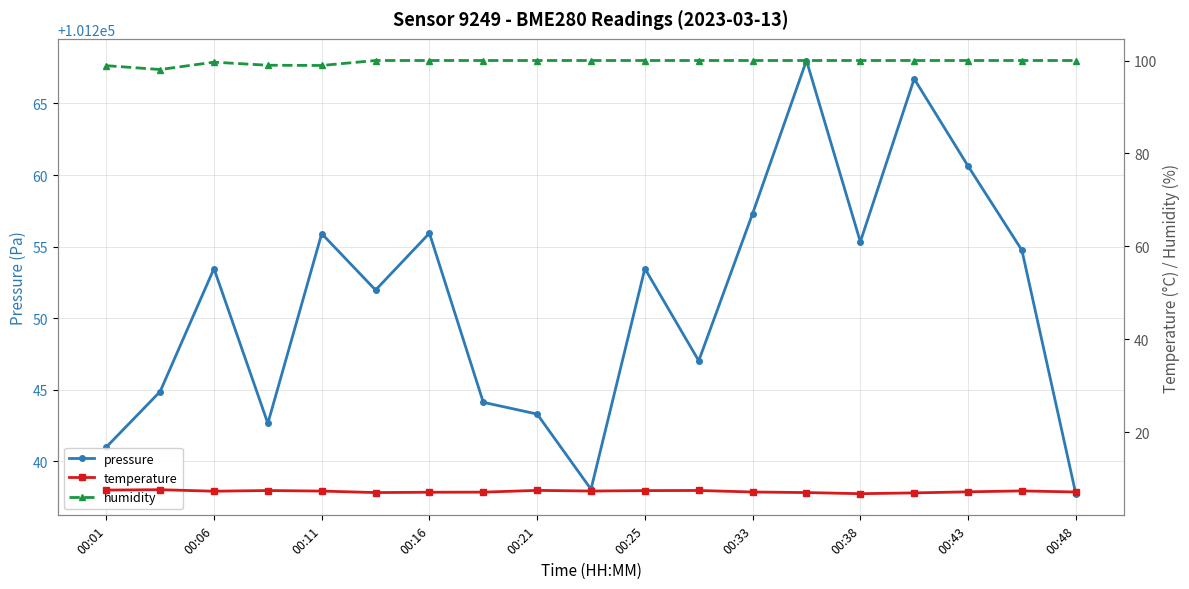

How many series are shown in this chart?

3